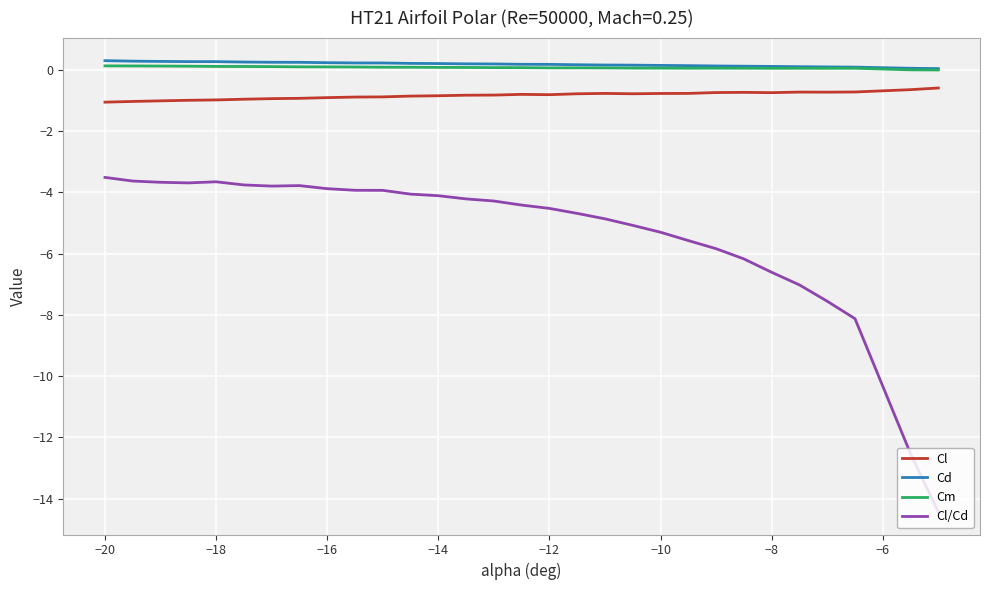

What is the minimum value for Cl?

-1.1